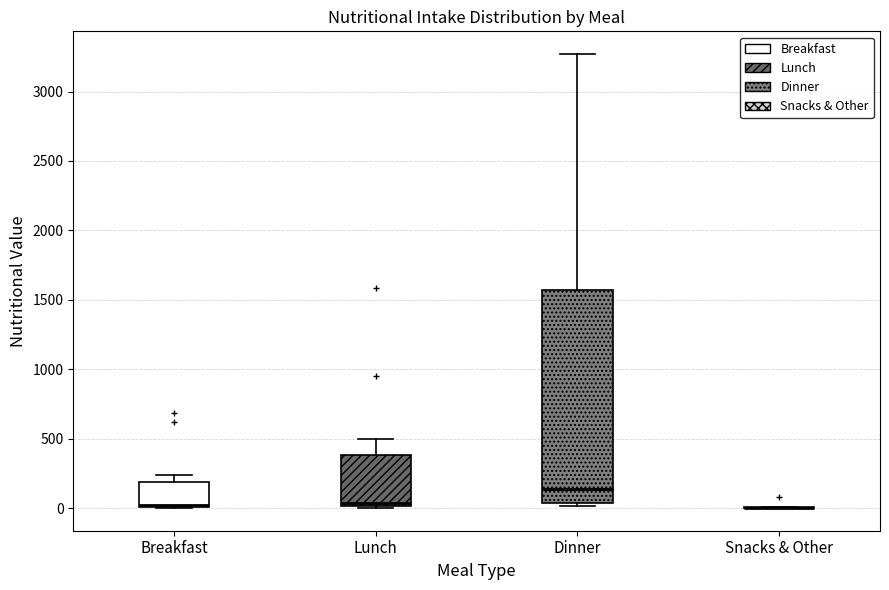

Comparing the boxes themselves (not the whiskers), which one is the tallest?

Dinner